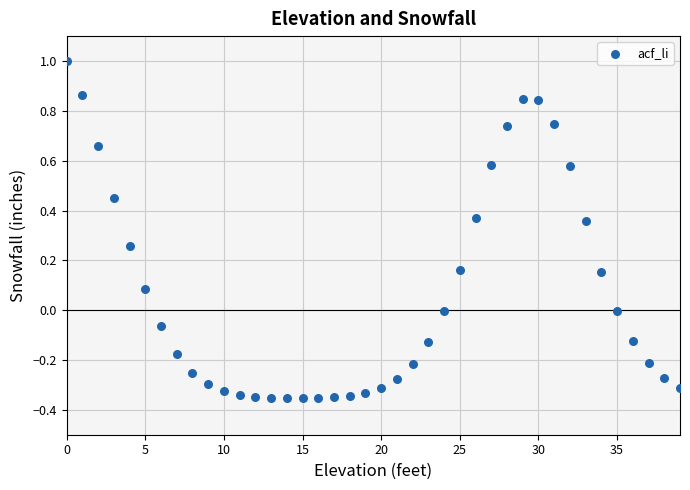

What is the range of Y values (max minus min)?

1.4